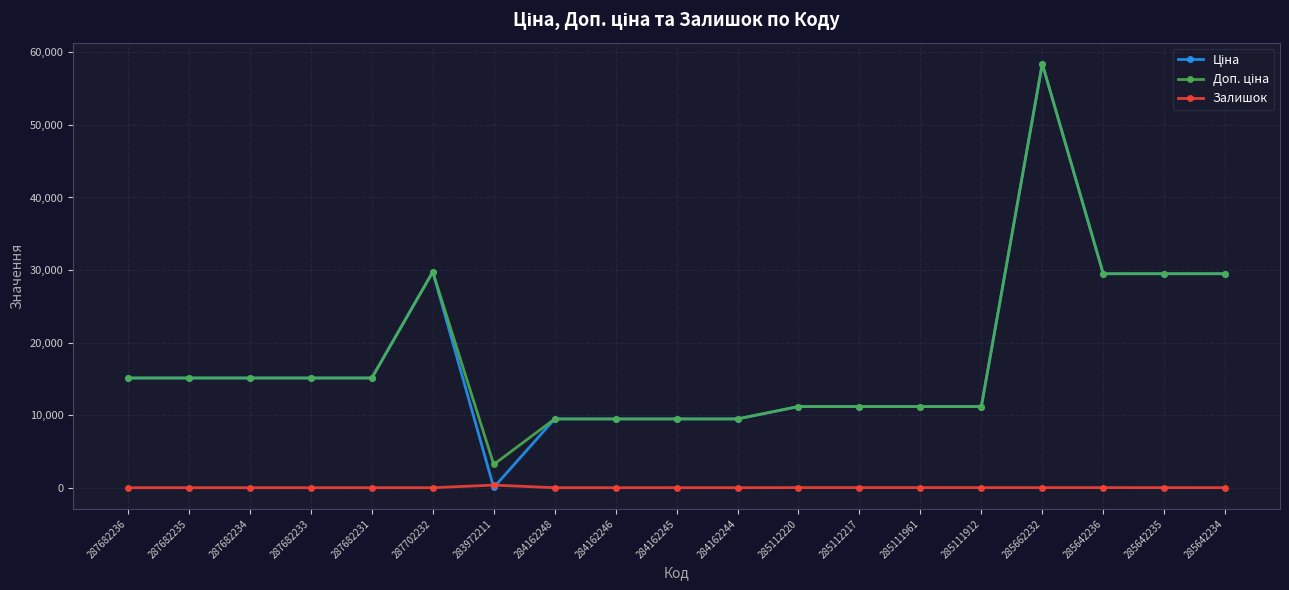

What is the maximum value shown in the chart?

58426.5